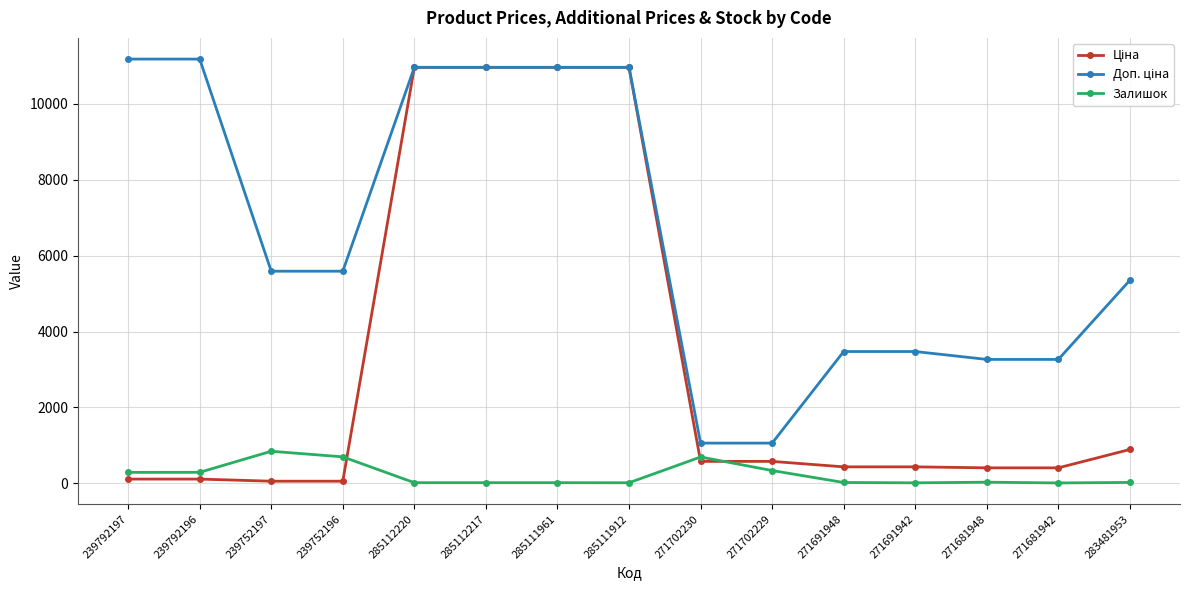

True or false: Залишок has a value of 290.0 at 239792196.

True